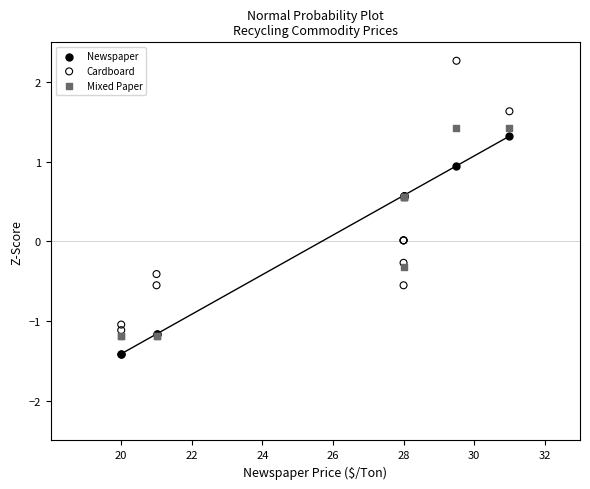

What are all the series names shown in the legend?

Newspaper, Cardboard, Mixed Paper